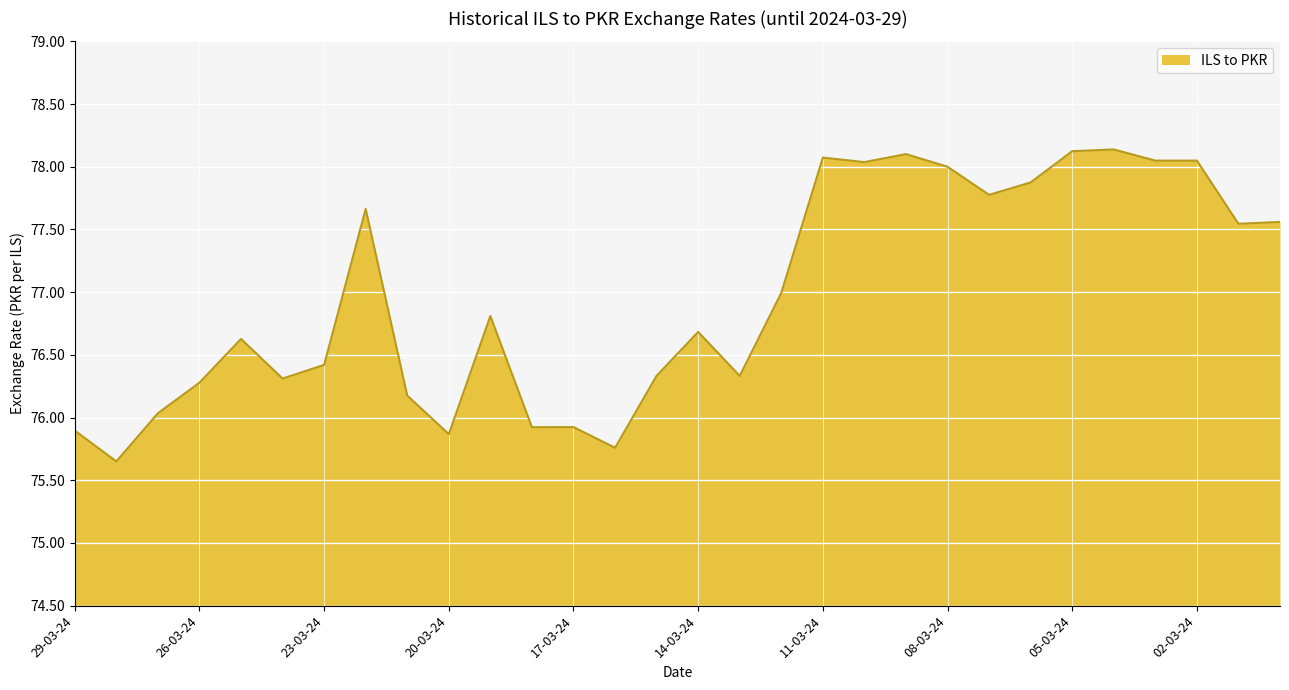

What is the maximum value shown in the chart?

78.1